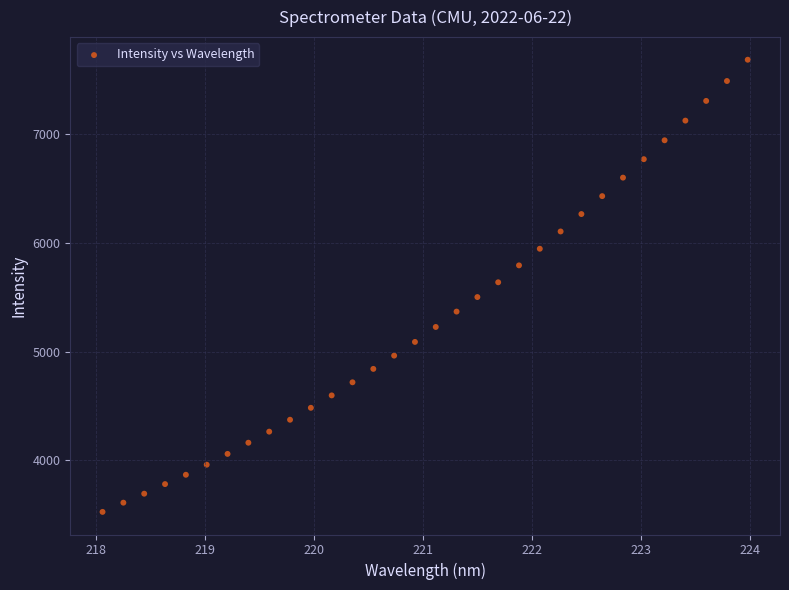

What is the range of X values (max minus min)?

5.9